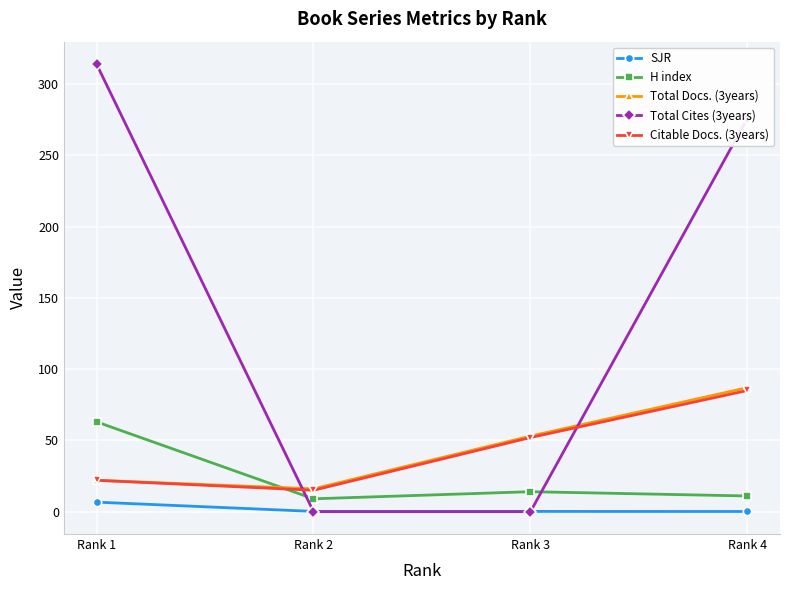

Which series has the largest range (max minus min)?

Total Cites (3years)